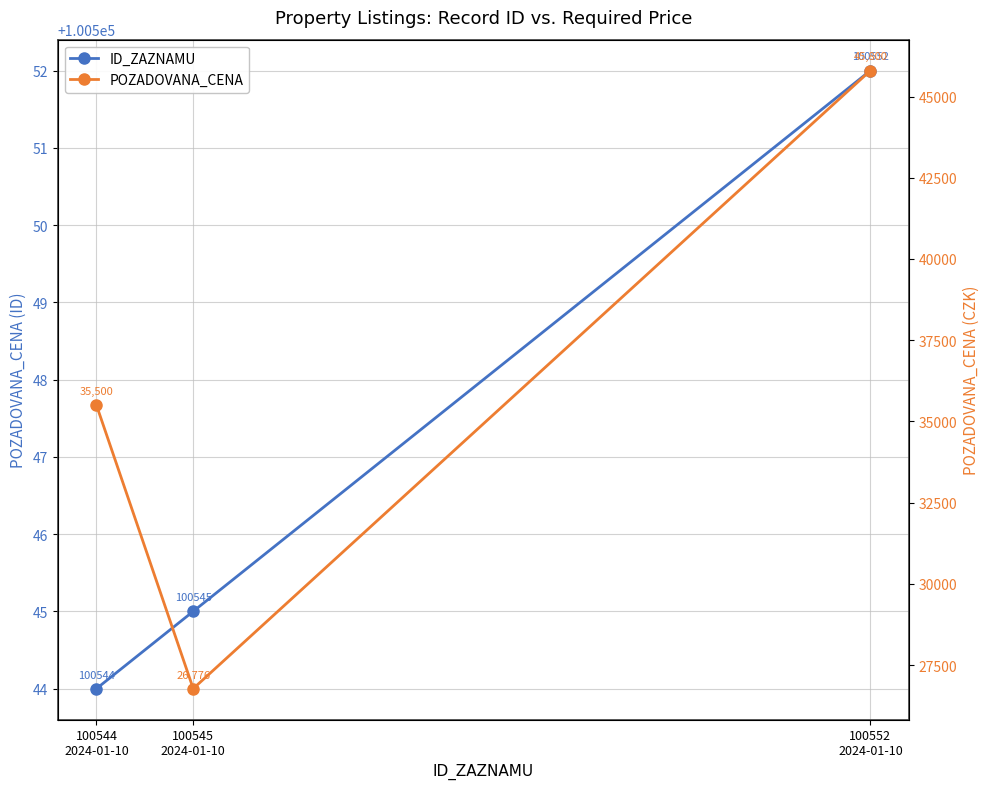

What is the spread (max minus min) of values at 100545
2024-01-10?

73769